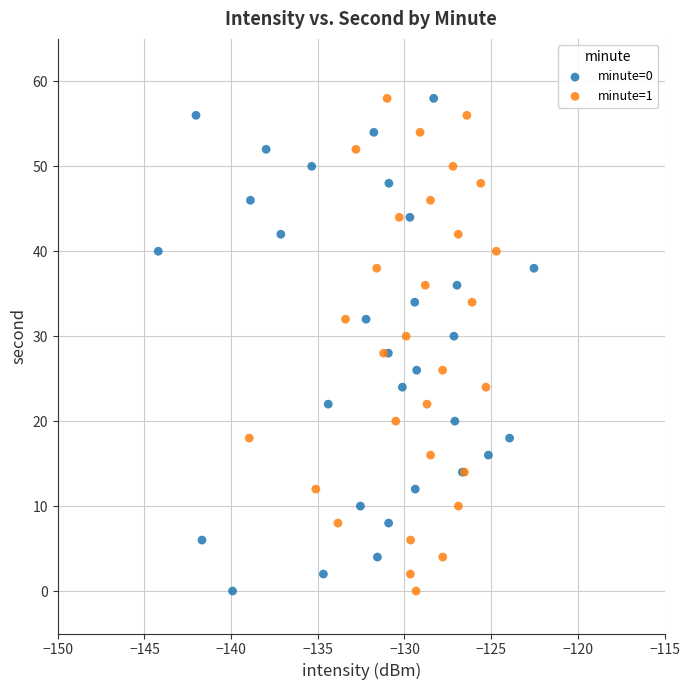

What are all the series names shown in the legend?

minute=0, minute=1